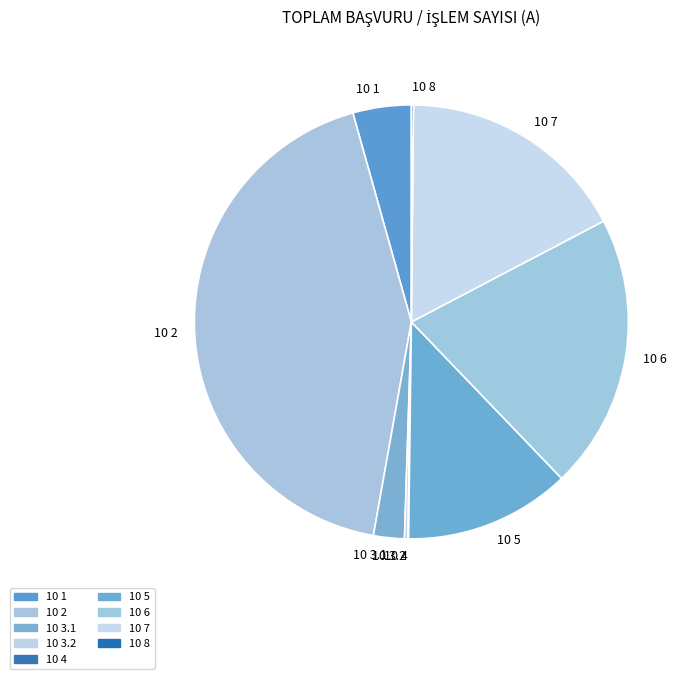

The 10 7 slice represents 17% of the pie. True or false?

True